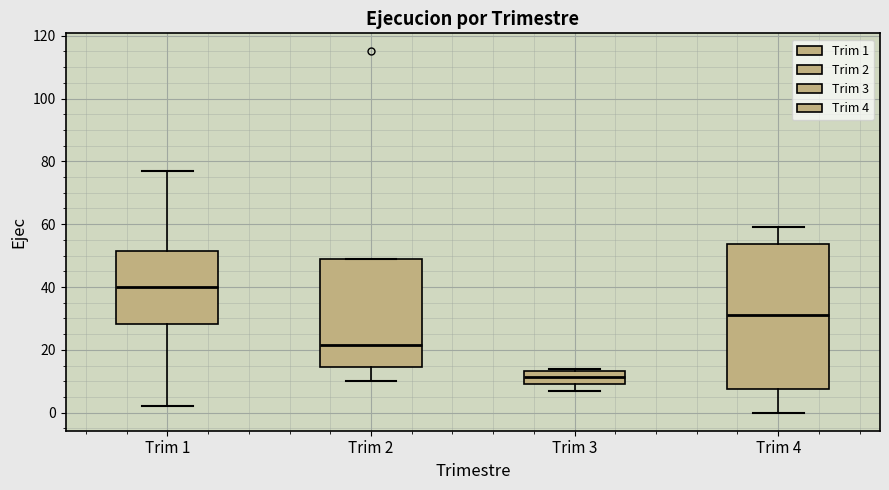

Reading left to right, transcribe this box plot: for each box, give where its median line is, the range the box spans, and where its two whiskers end, as read against the y-axis. The values are not printed on the chart, so give them approximately, as read against the axis.

Trim 1: median 40, box 28 to 52, whiskers 2 to 78
Trim 2: median 22, box 14 to 50, whiskers 10 to 50
Trim 3: median 12, box 10 to 14, whiskers 8 to 14 (just above the box's upper edge)
Trim 4: median 32, box 8 to 54, whiskers 0 to 60